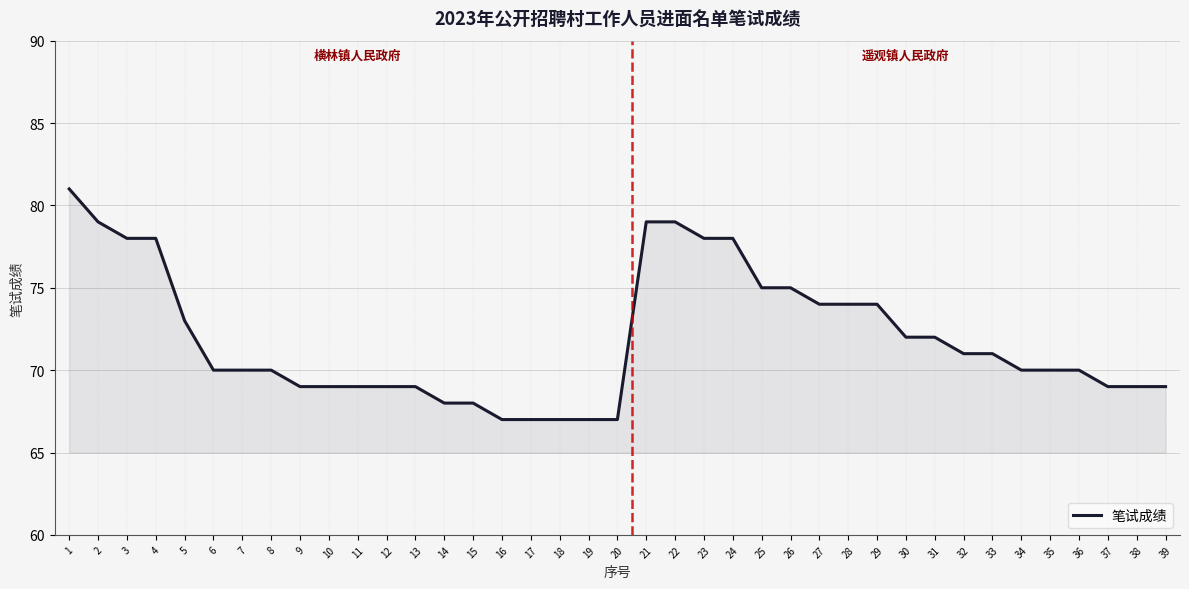

What is the change in value from 4 to 27?

-4